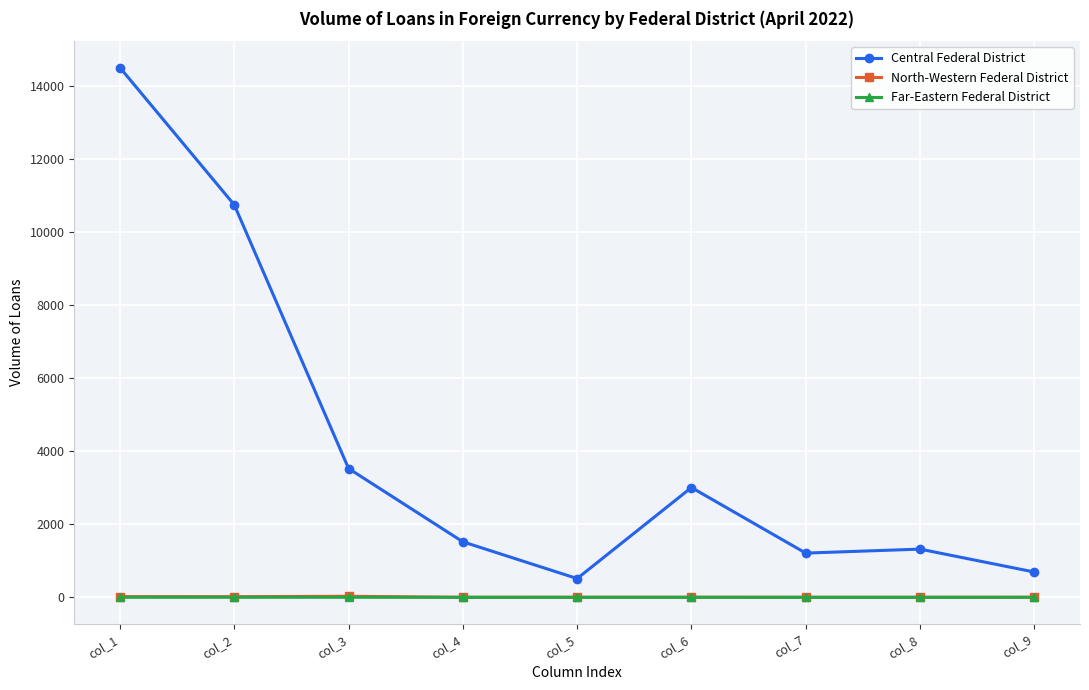

At which label is Central Federal District closest to 7506?

col_2